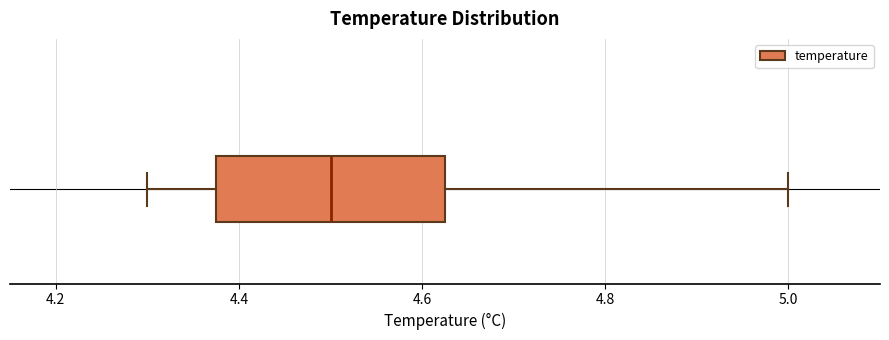

Where is the right edge of the box on the x-axis? The values are not printed on the chart, so give them approximately, as read against the axis.

4.62